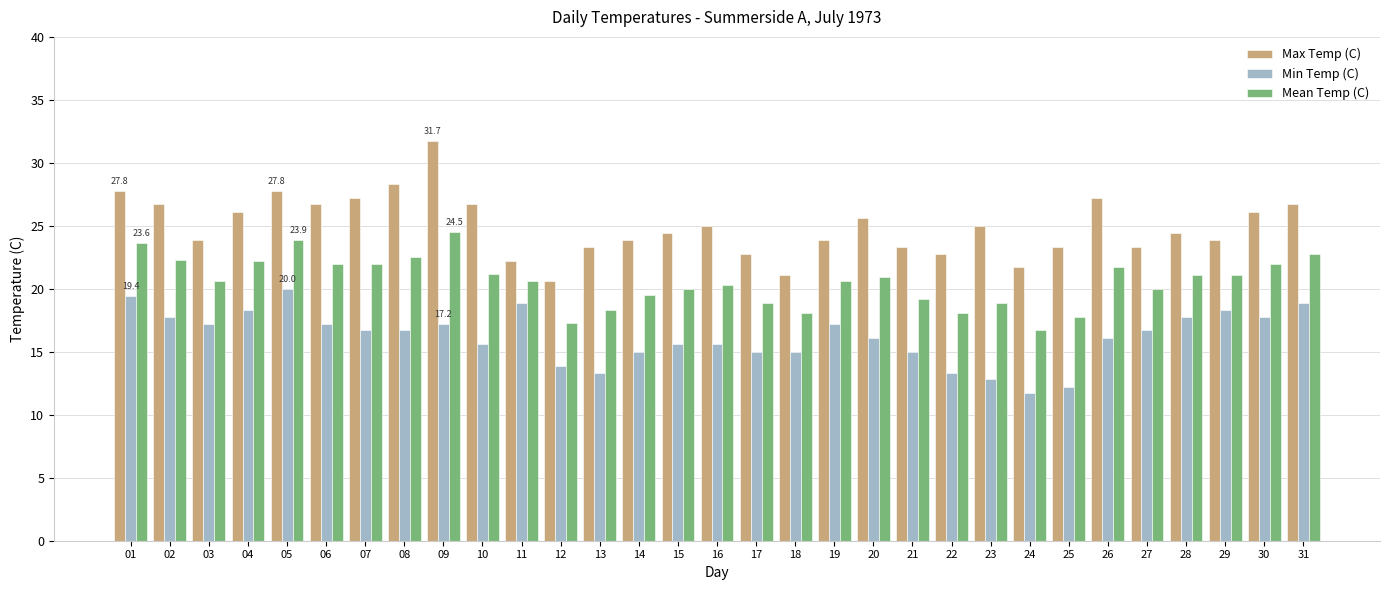

What is the minimum value for Mean Temp (C)?

16.7